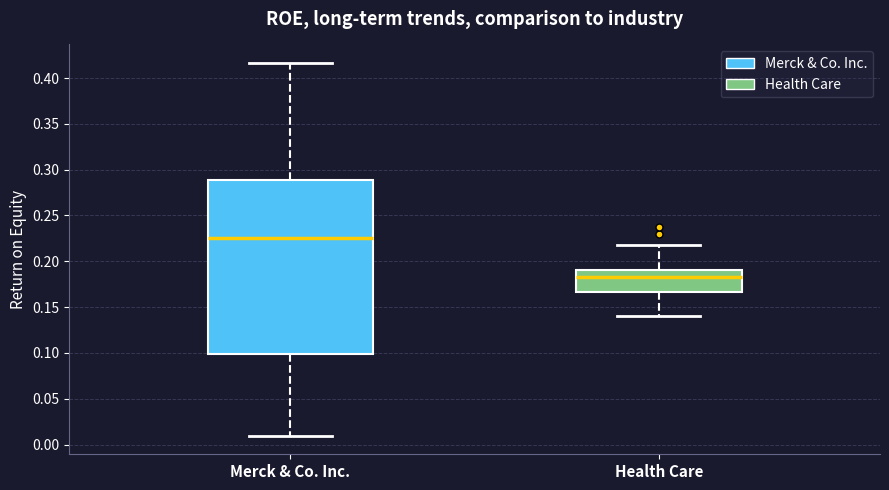

Reading left to right, read every box against the y-axis: the position of its median line, the range the box covers, and the ends of its whiskers. The values are not printed on the chart, so give them approximately, as read against the axis.

Merck & Co. Inc.: median 0.225, box 0.100 to 0.290, whiskers 0.010 to 0.415
Health Care: median 0.180, box 0.165 to 0.190, whiskers 0.140 to 0.220